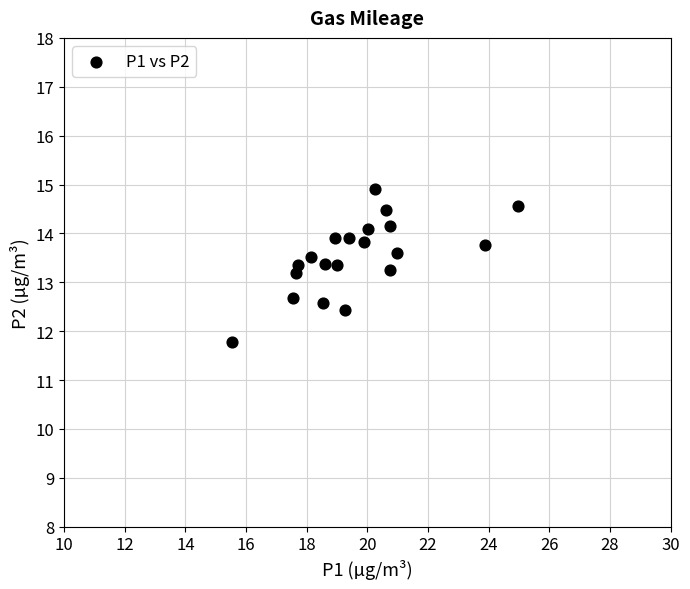

What is the range of Y values (max minus min)?

3.1